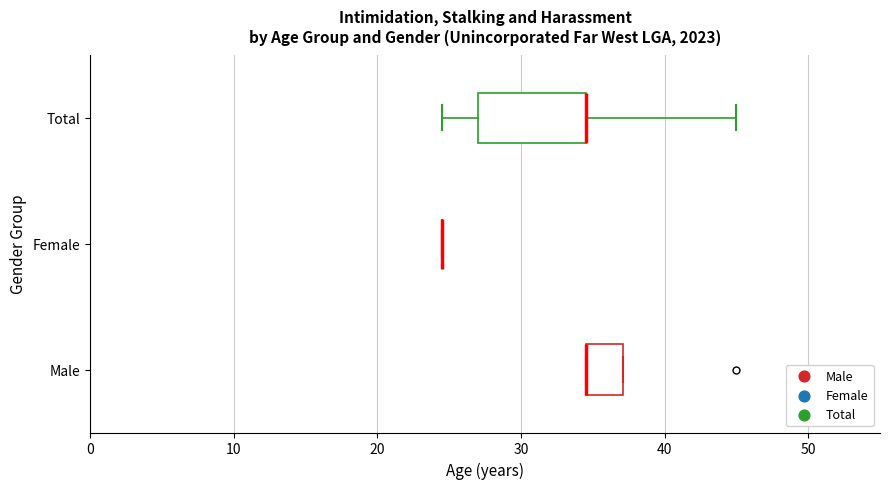

Reading bottom to top, transcribe this box plot: for each box, give where its median line is, the range the box spans, and where its two whiskers end, as read against the x-axis. The values are not printed on the chart, so give them approximately, as read against the axis.

Male: median 35 (drawn on the box's left edge), box 35 to 37, whiskers 35 to 37
Female: box collapsed to a line at 25, whiskers 25 to 25
Total: median 35 (drawn on the box's right edge), box 27 to 35, whiskers 25 to 45